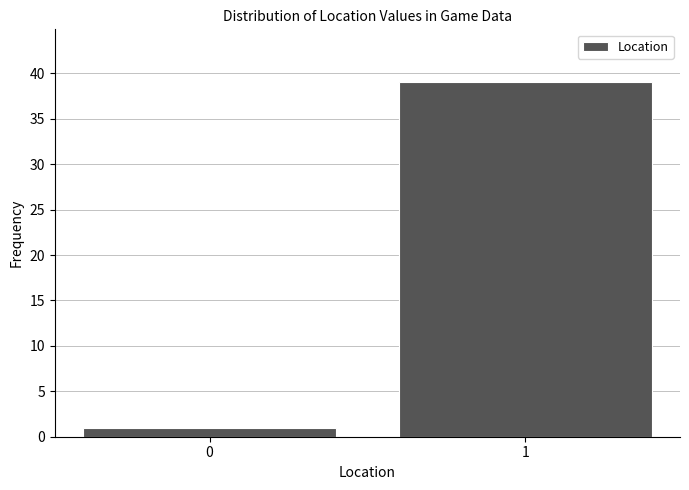

Reading left to right, transcribe all the data shown in this chart.

1	39